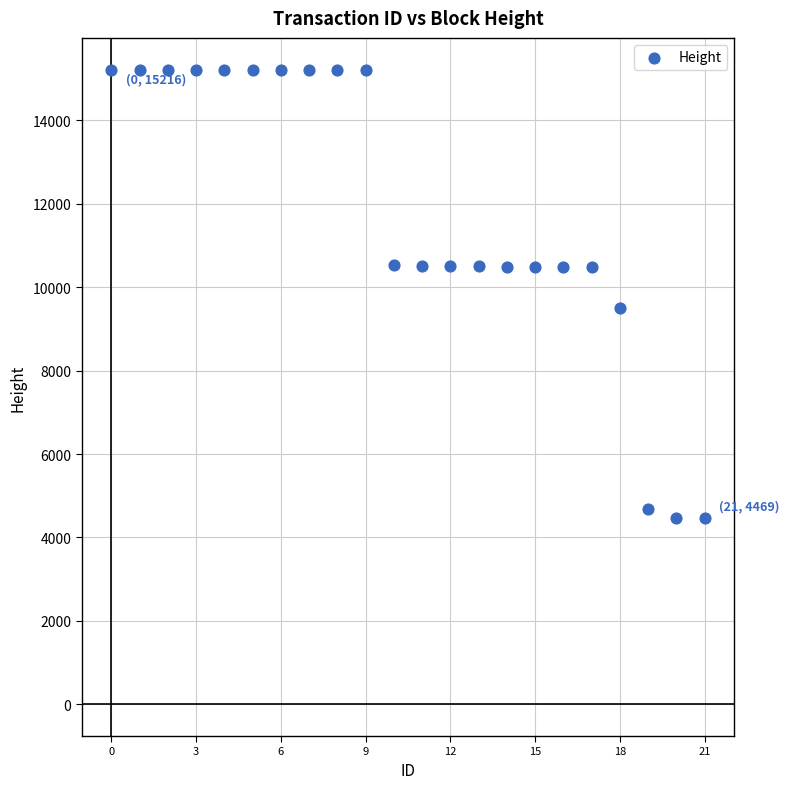

What Y value in the scatter plot is closest to 9842?

9493